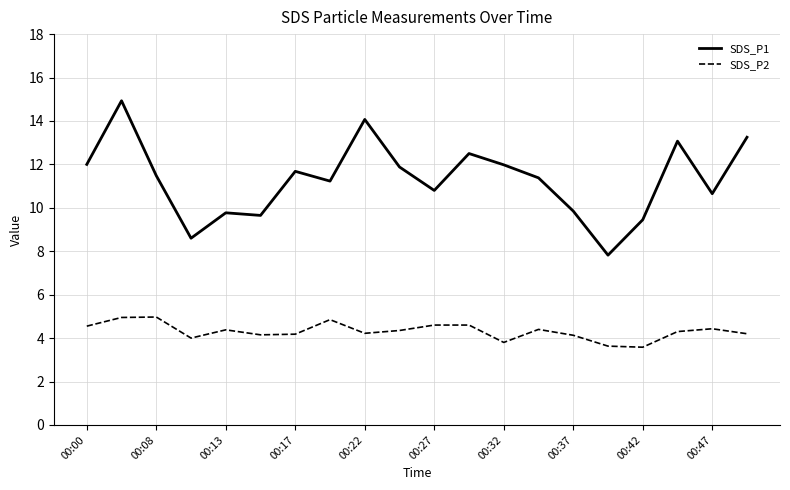

What is the difference between the maximum and minimum values in the SDS_P2 series?

1.4